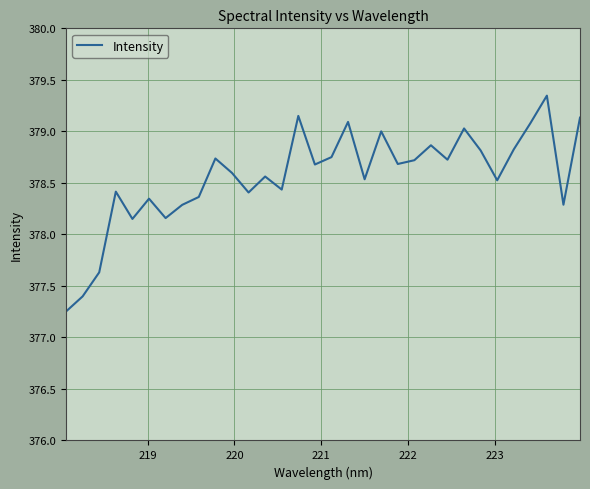

What is the difference between the maximum and minimum values?

2.1